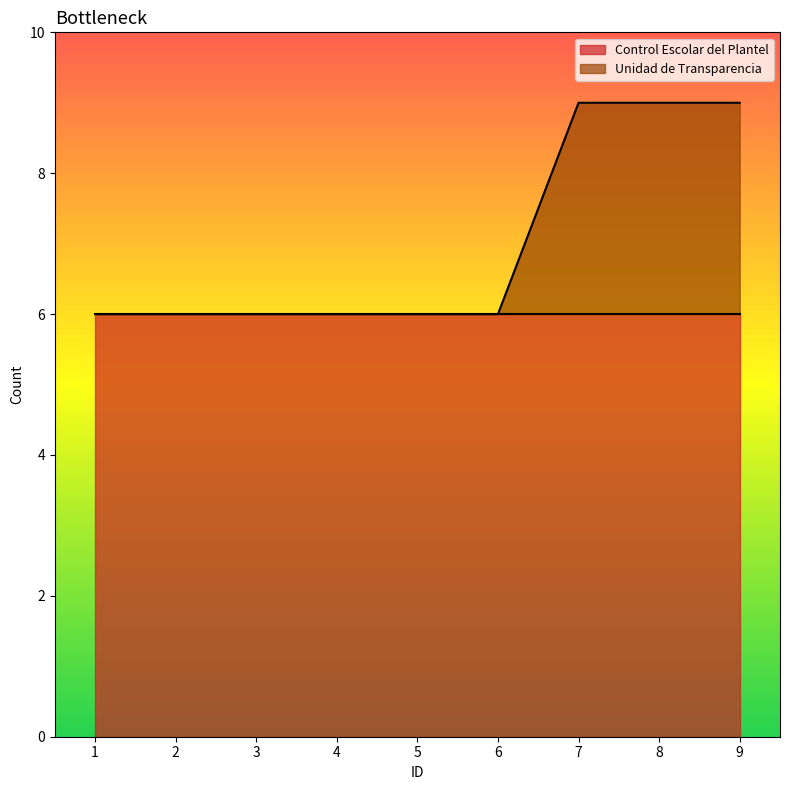

The chart shows a value of 6 at 1. True or false?

True